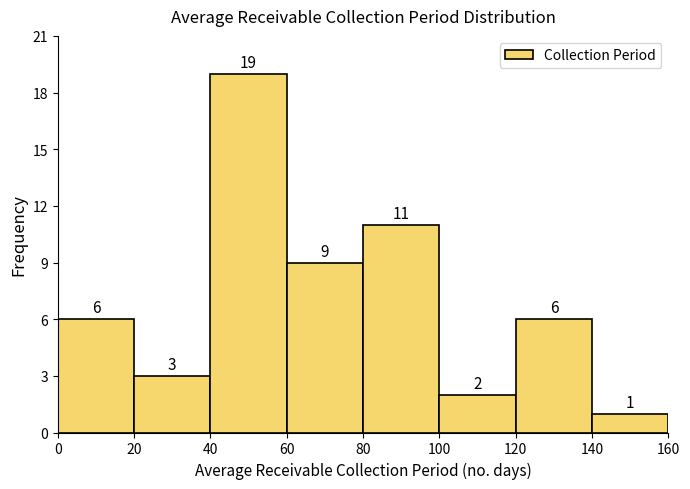

What is the height of the bar covering 0 to 20 on the x-axis?

6